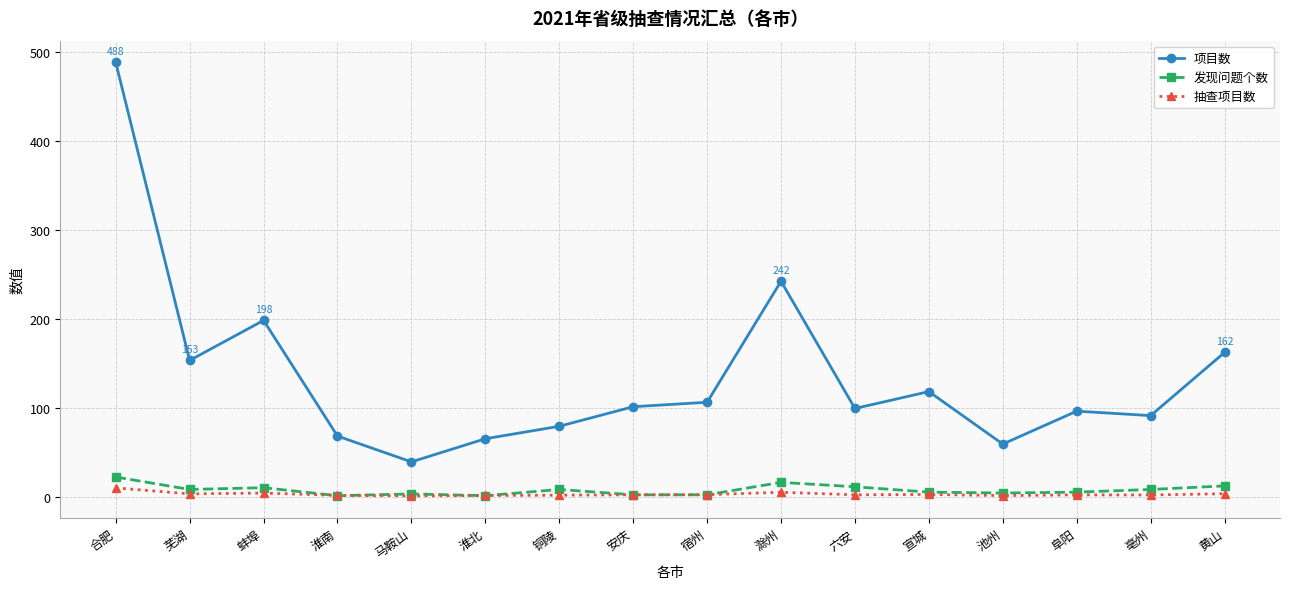

Which series has the largest range (max minus min)?

项目数